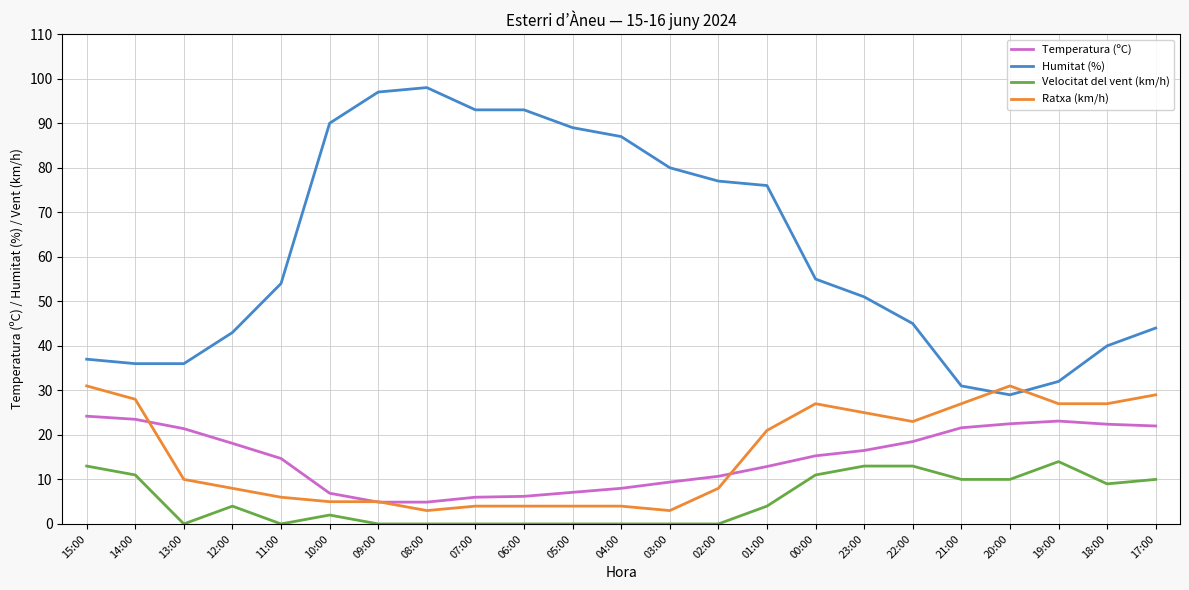

List the series in order of their peak value, lowest first.

Velocitat del vent (km/h), Temperatura (ºC), Ratxa (km/h), Humitat (%)